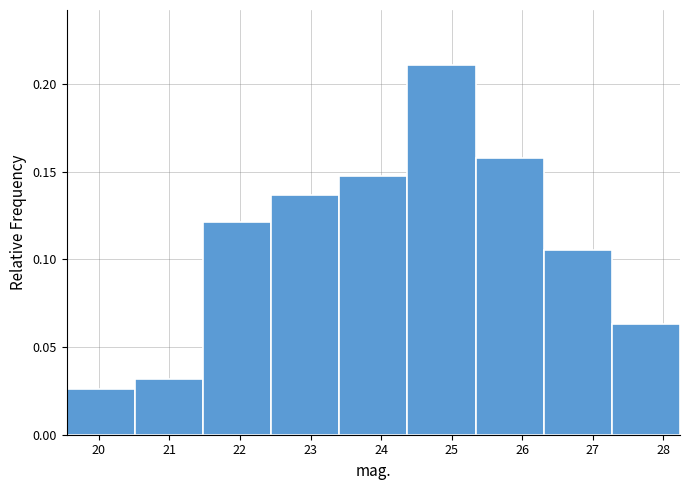

Reading left to right, transcribe this chart: for each bar, give the range it covers on the x-axis and its height. Neither the bar edges nor the heights are printed on the chart, so give them approximately, as read against the axes.

19.5 to 20.5: 0.025
20.5 to 21.5: 0.030
21.5 to 22.4: 0.120
22.4 to 23.4: 0.135
23.4 to 24.4: 0.145
24.4 to 25.3: 0.210
25.3 to 26.3: 0.160
26.3 to 27.3: 0.105
27.3 to 28.2: 0.065